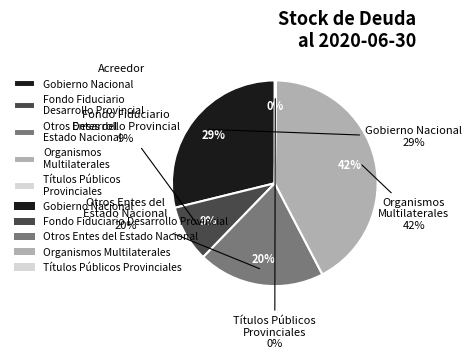

Is Fondo Fiduciario
Desarrollo Provincial the majority of the pie?

No